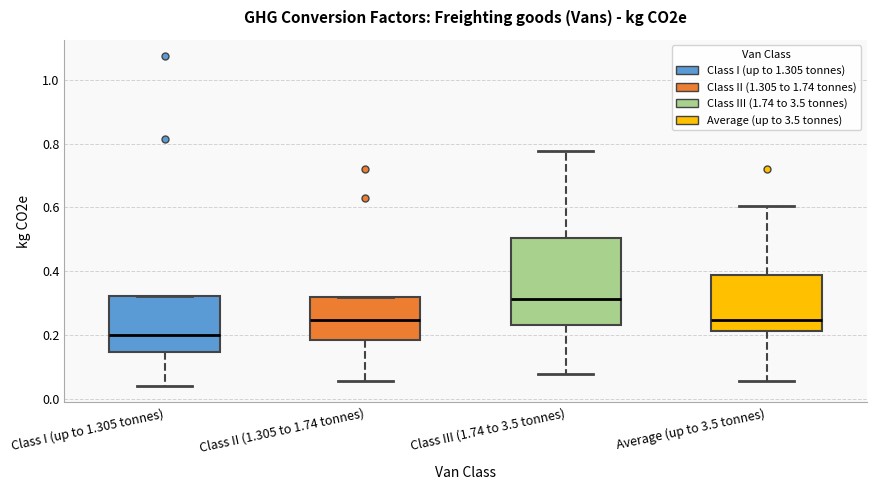

Which box is the tallest, from its lower edge to its upper edge?

Class III (1.74 to 3.5 tonnes)